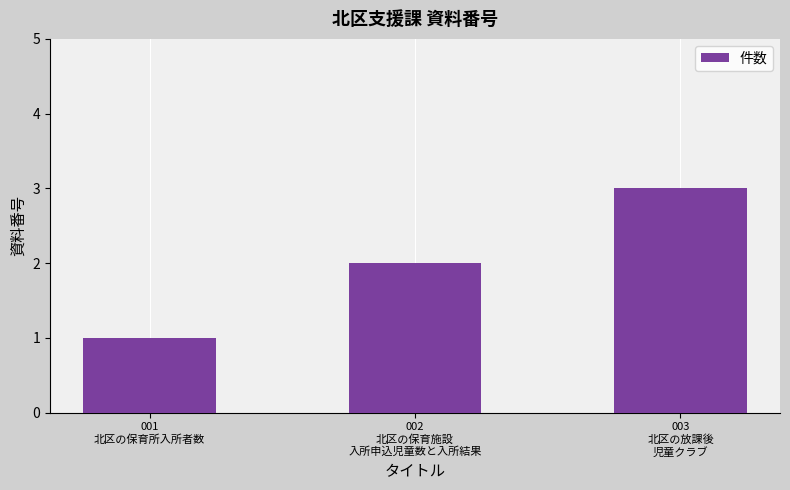

How many data points does each series have?

3